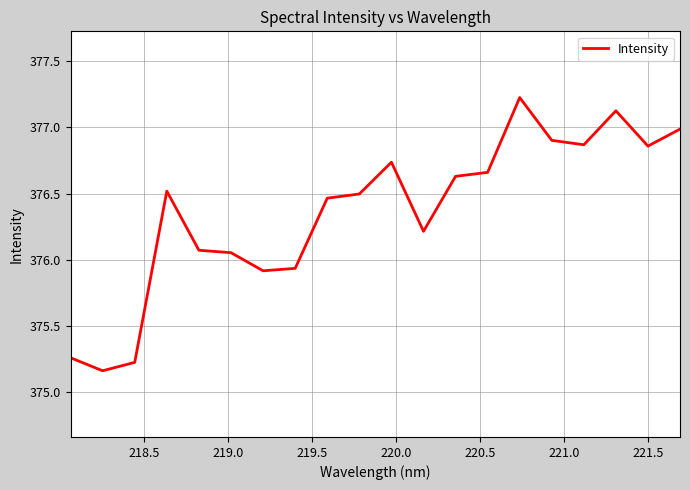

What is the greatest value displayed?

377.2